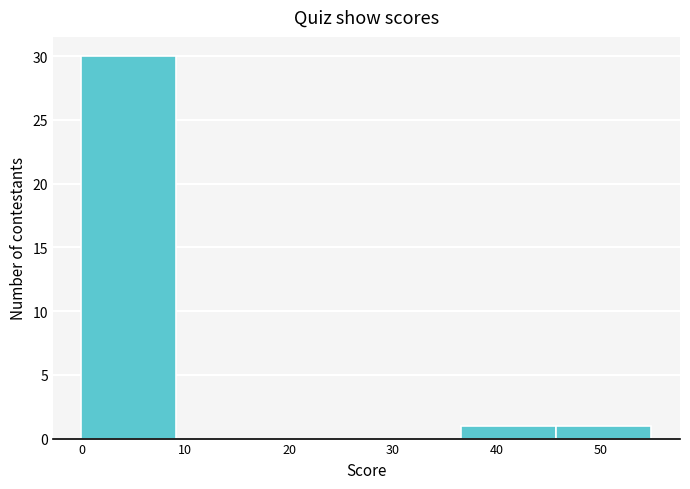

Reading left to right, transcribe this chart: for each bar, give the range it covers on the x-axis and its height. Neither the bar edges nor the heights are printed on the chart, so give them approximately, as read against the axes.

0 to 9: 30
9 to 18: 0
18 to 27: 0
27 to 37: 0
37 to 46: 1
46 to 55: 1